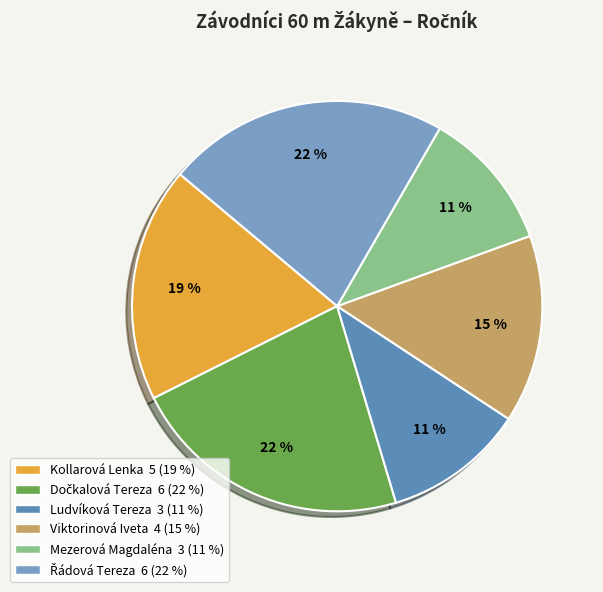

How many slices are in this pie chart?

6